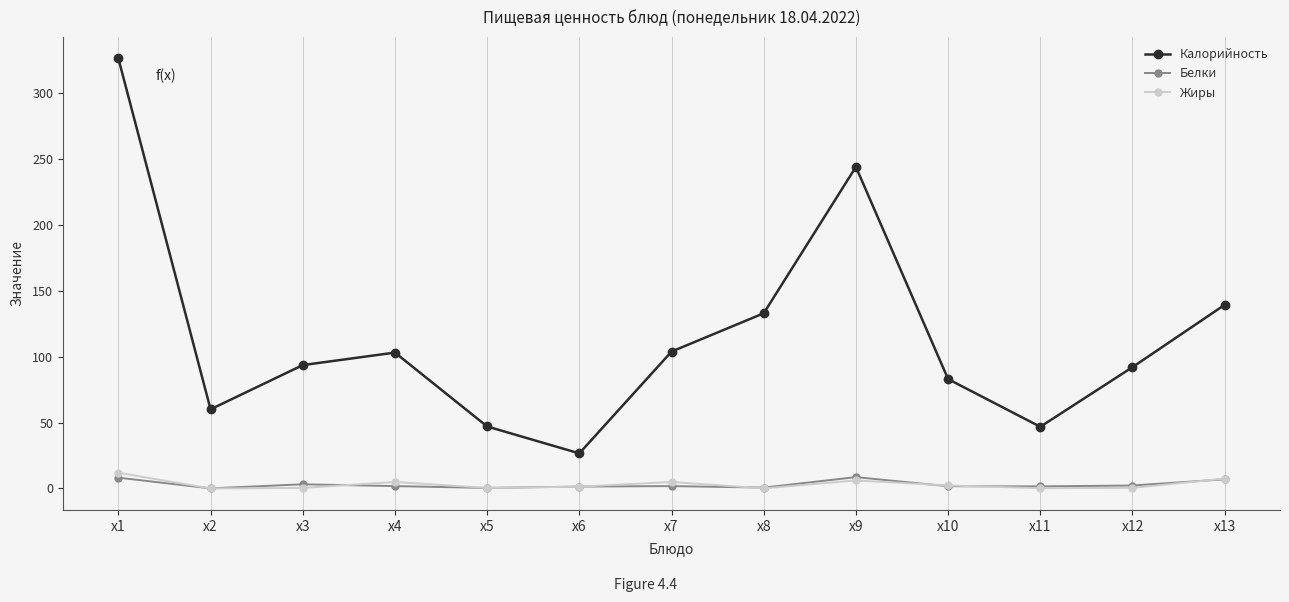

At which category does Белки reach its first local valley?

x2